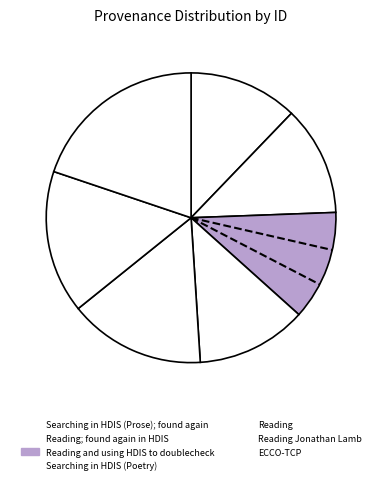

Which slice is the smallest?

Searching in HDIS (Prose); found again